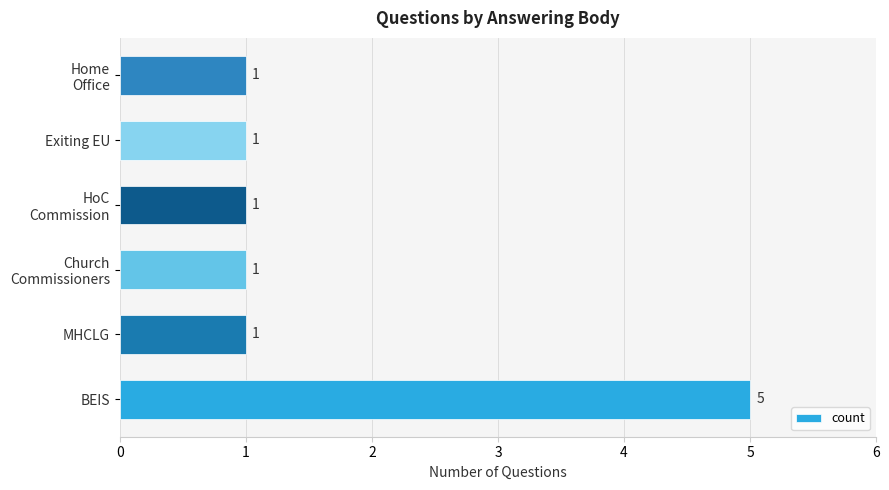

Which has a higher value, BEIS or MHCLG?

BEIS